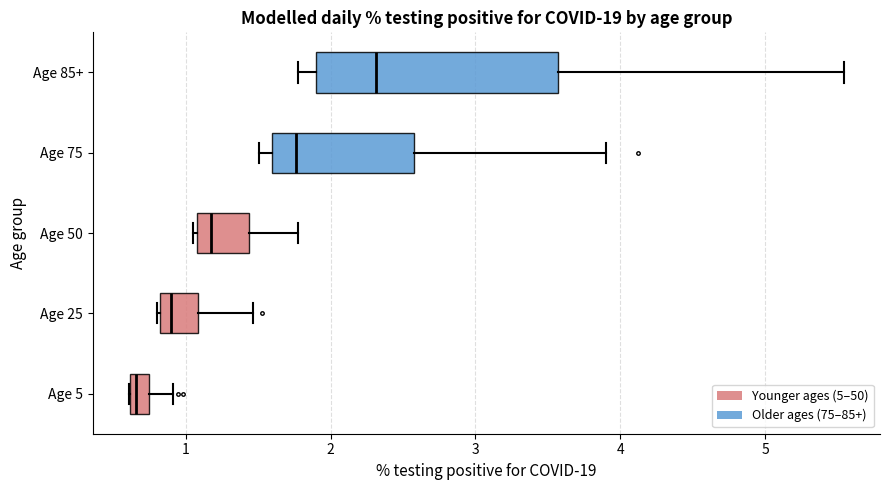

Which box's median line is the furthest to the right?

Age 85+